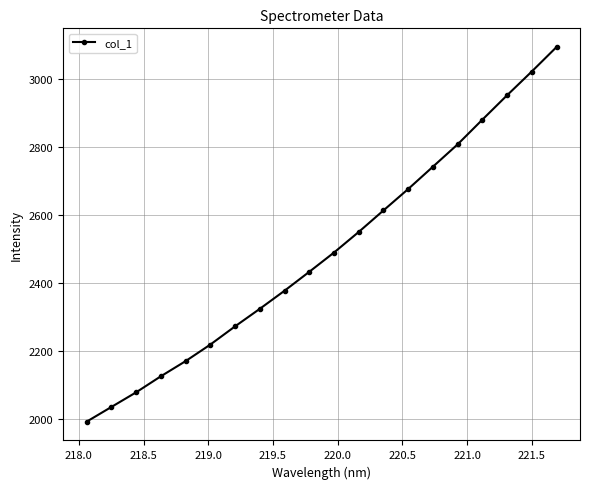

What is the minimum value shown in the chart?

1993.2